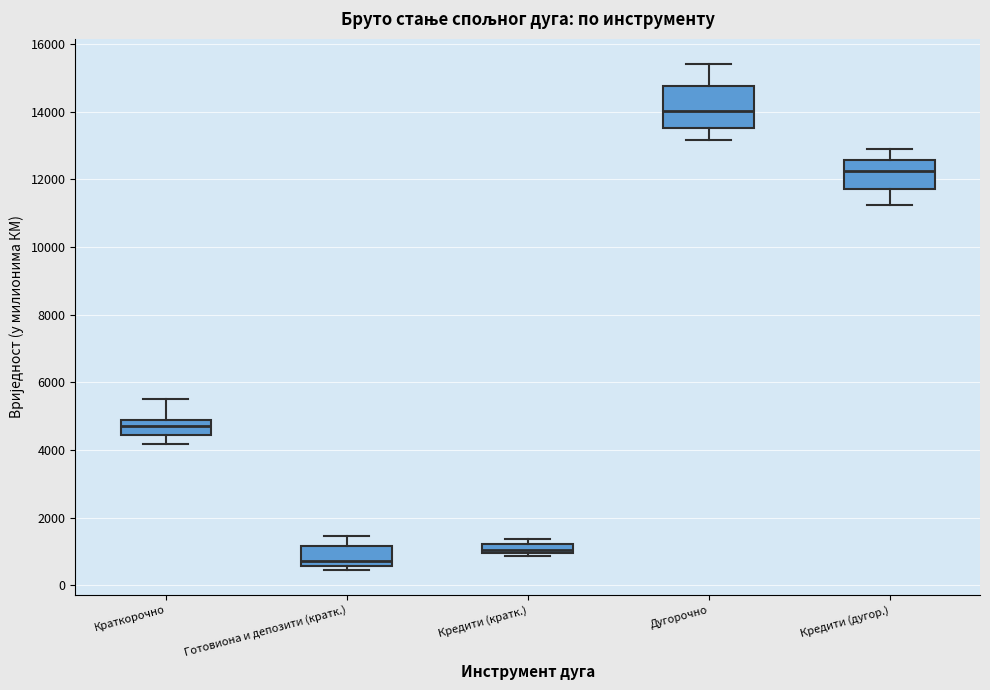

Which box is the tallest, from its lower edge to its upper edge?

Дугорочно